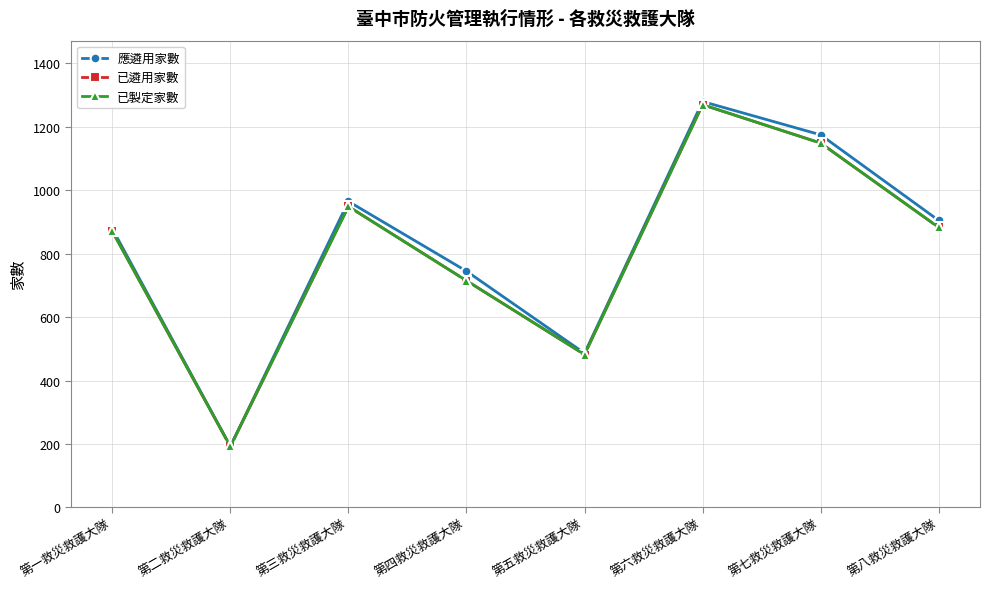

Where is the first local minimum for 已遴用家數?

第二救災救護大隊